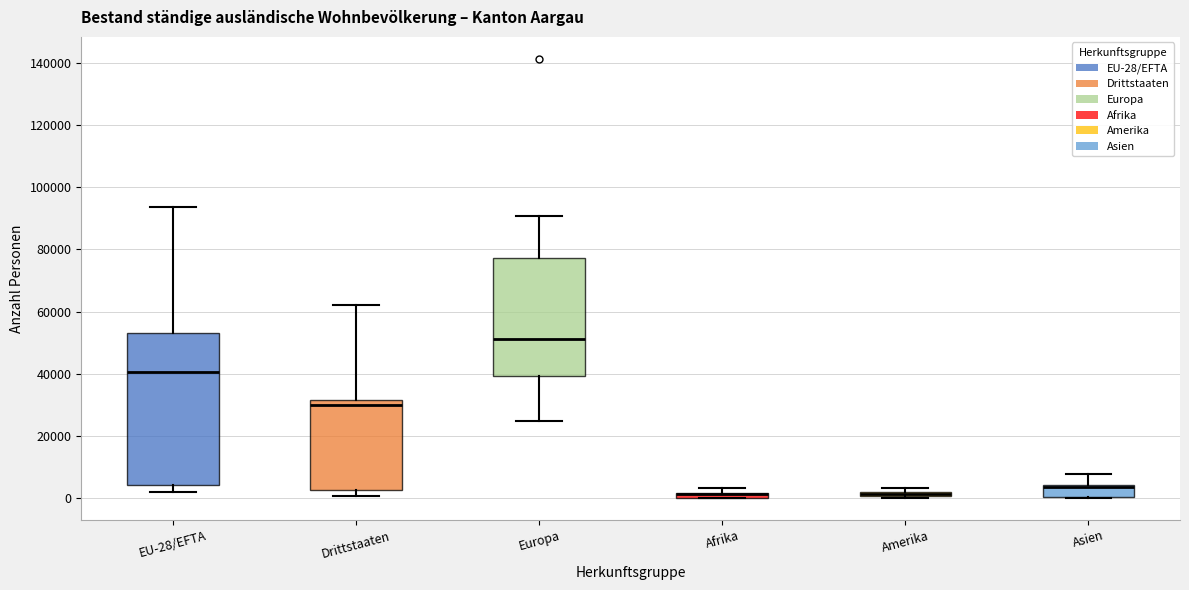

Where is the lower edge of the box for Europa on the y-axis? The values are not printed on the chart, so give them approximately, as read against the axis.

40000